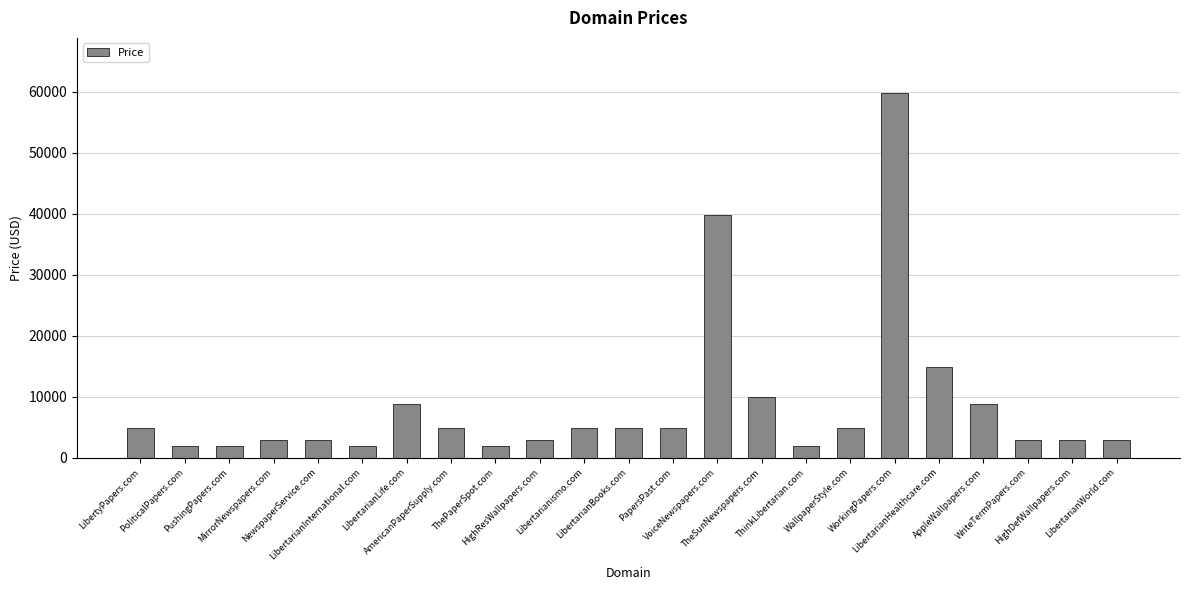

What is the maximum value shown in the chart?

59888